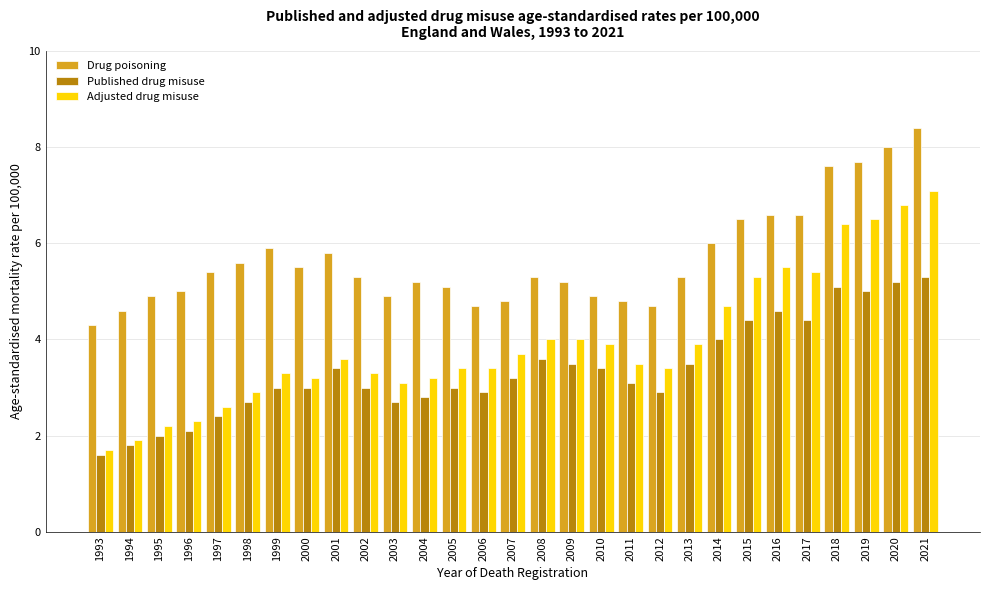

Which series has the largest total across all categories?

Drug poisoning